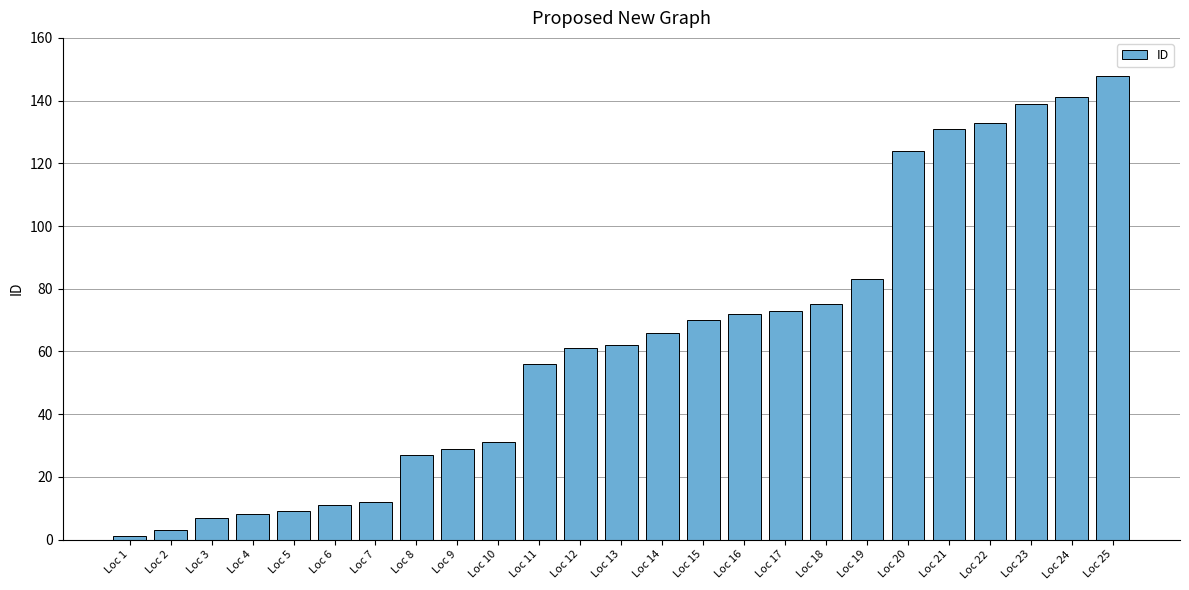

What is the value of the 16th bar from the left?

72